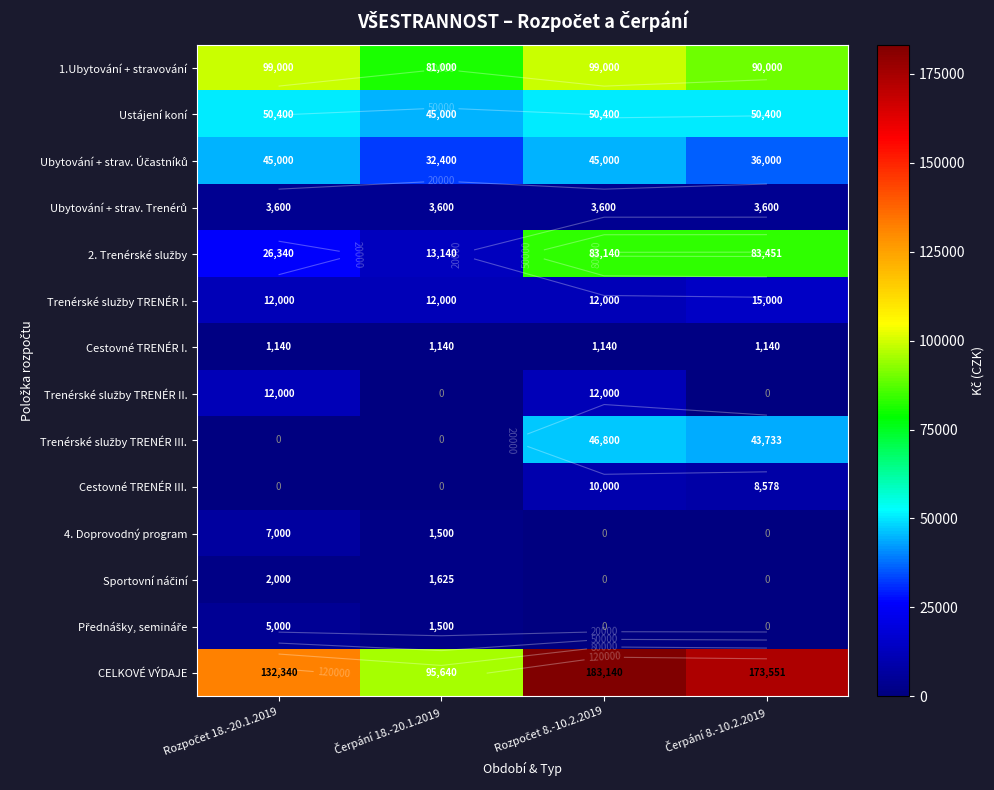

Where does the Cestovné TRENÉR III. series first go above 8578?

Rozpočet 8.-10.2.2019